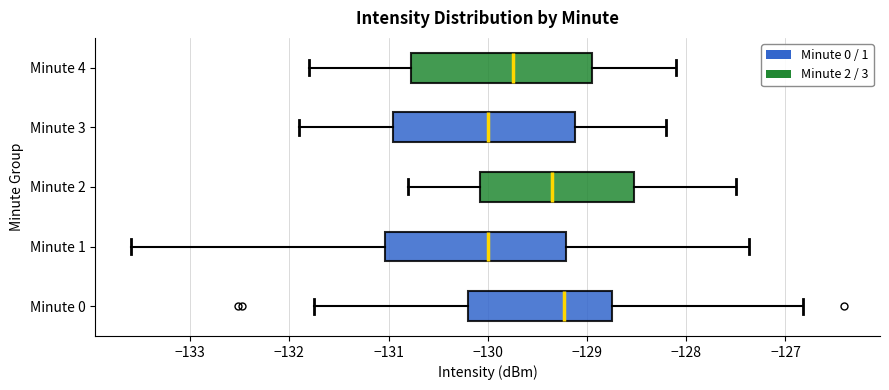

Reading bottom to top, transcribe this box plot: for each box, give where its median line is, the range the box spans, and where its two whiskers end, as read against the x-axis. The values are not printed on the chart, so give them approximately, as read against the axis.

Minute 0: median -129.2, box -130.2 to -128.8, whiskers -131.8 to -126.8
Minute 1: median -130.0, box -131.0 to -129.2, whiskers -133.6 to -127.4
Minute 2: median -129.3, box -130.1 to -128.5, whiskers -130.8 to -127.5
Minute 3: median -130.0, box -130.9 to -129.1, whiskers -131.9 to -128.2
Minute 4: median -129.7, box -130.8 to -128.9, whiskers -131.8 to -128.1